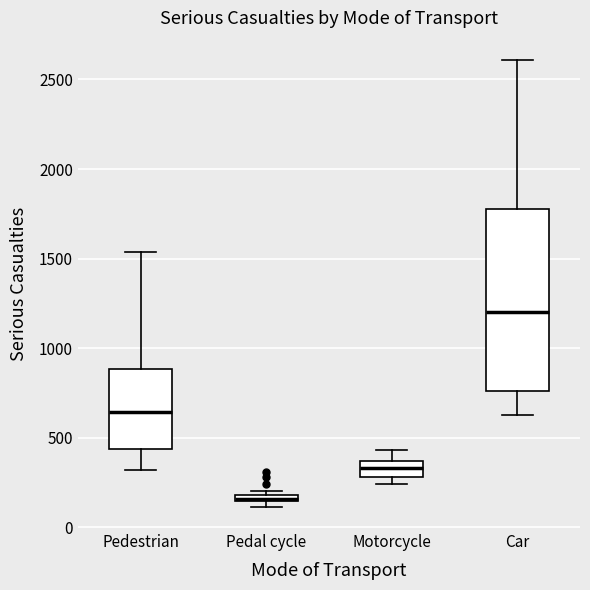

Which box's median line is the highest?

Car